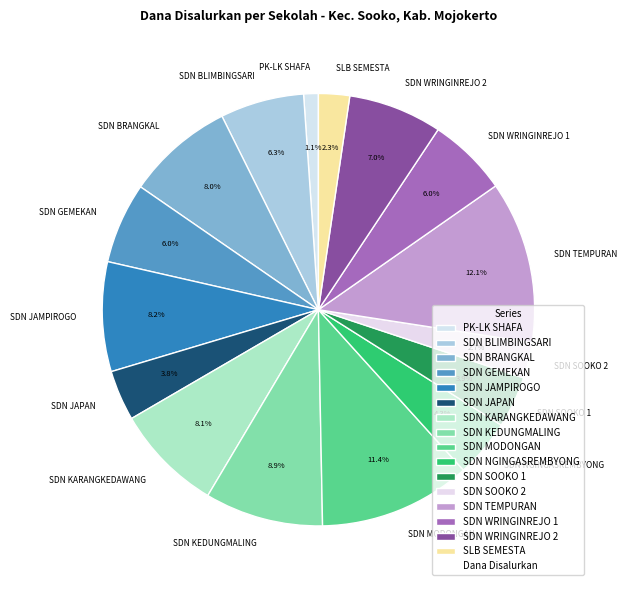

To the nearest percent, what is the difference between the largest and smallest slice percentages?

11%